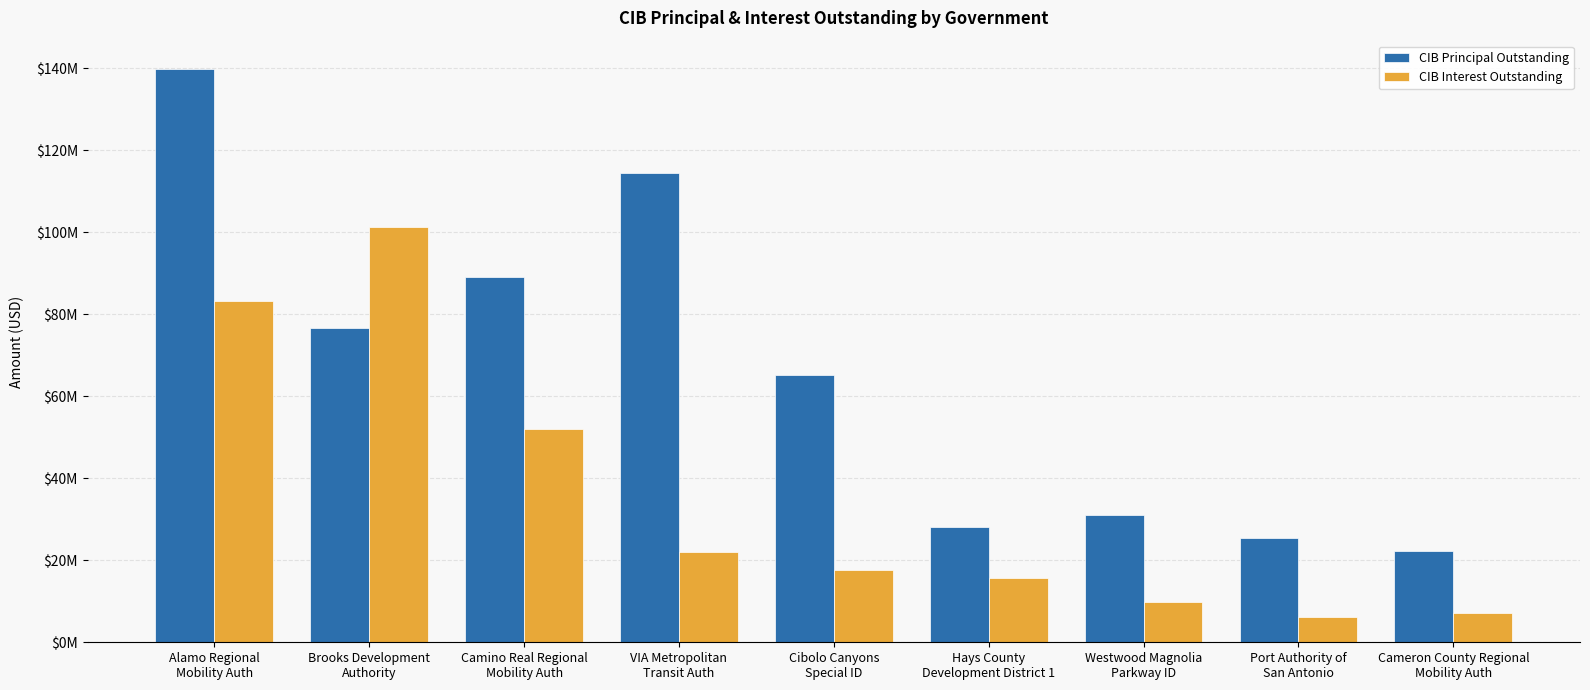

Does the chart contain stacked bars?

No